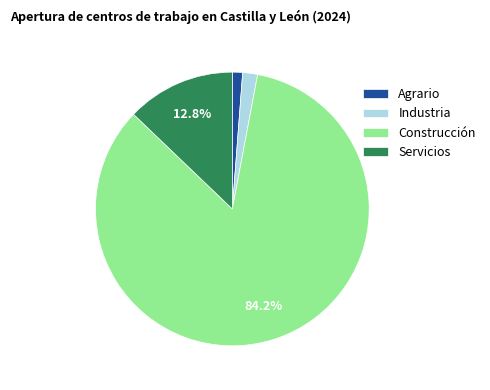

Which has a higher value, Servicios or Industria?

Servicios